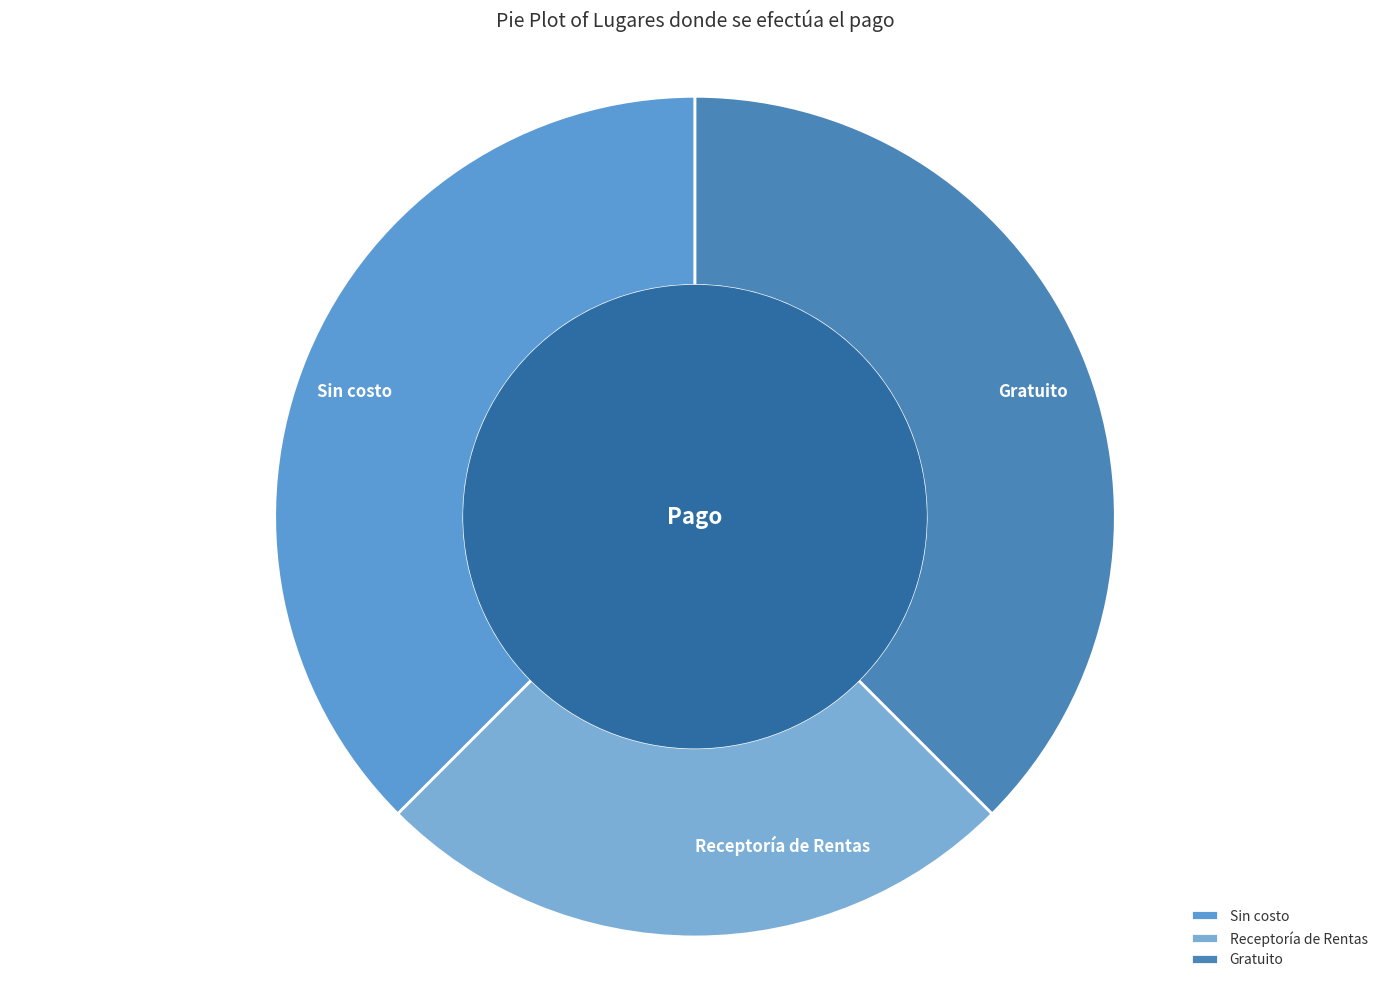

Which category has the smallest portion of the pie?

Receptoría de Rentas